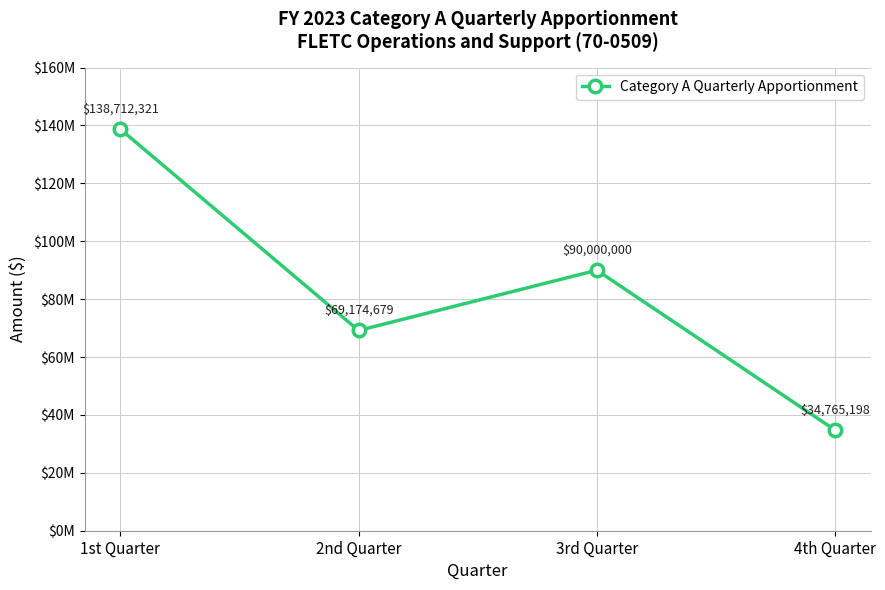

Is this an area chart (filled region under the line)?

No